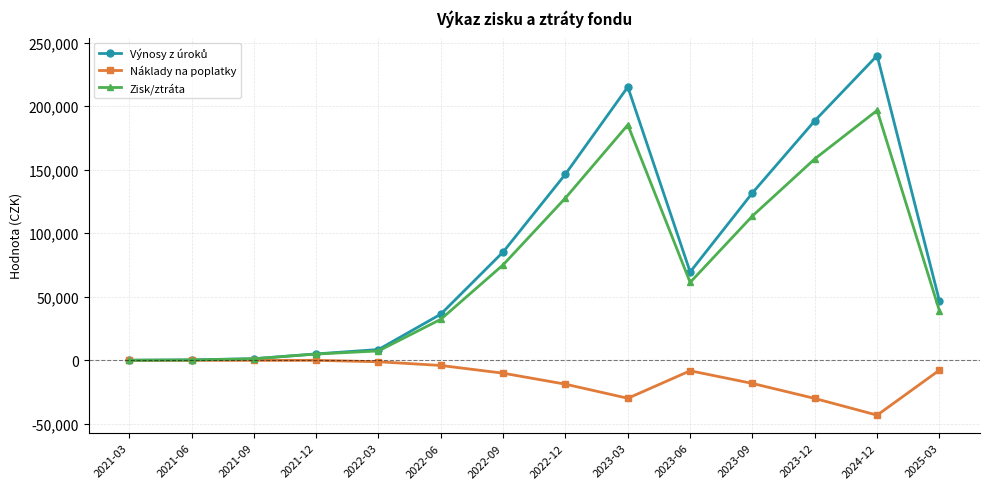

How many categories are shown in the chart?

14